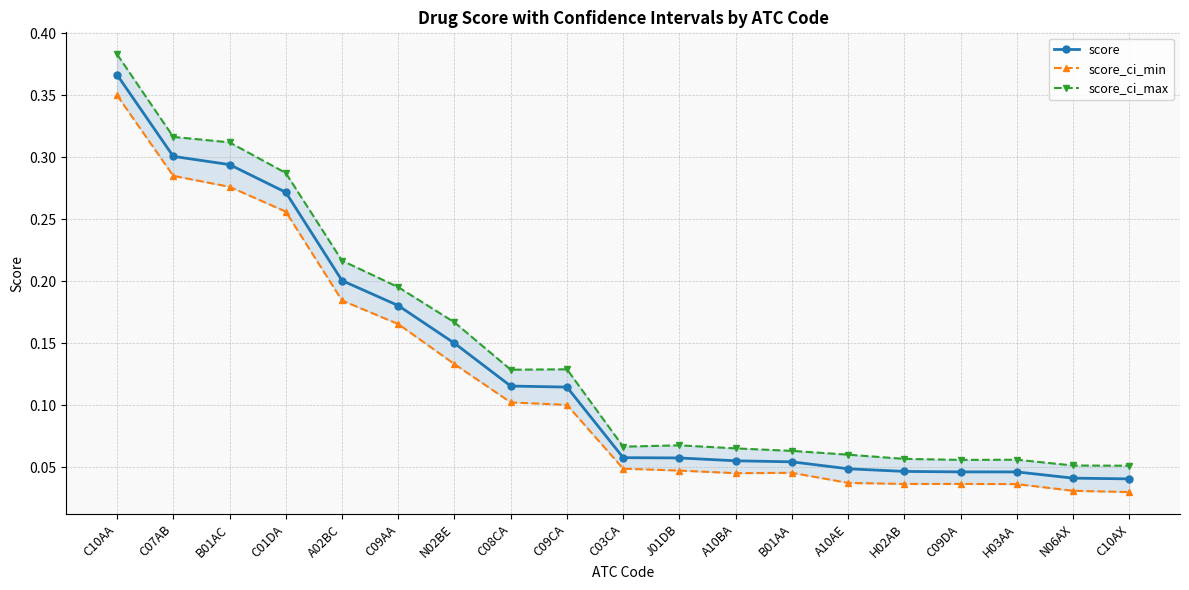

At which category is the sum across all series the highest?

C10AA